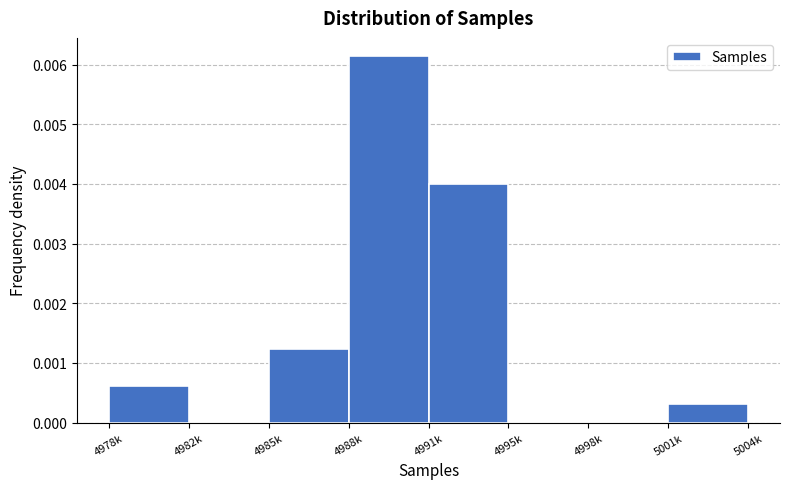

At which category does the chart reach its peak across all series?

4988k